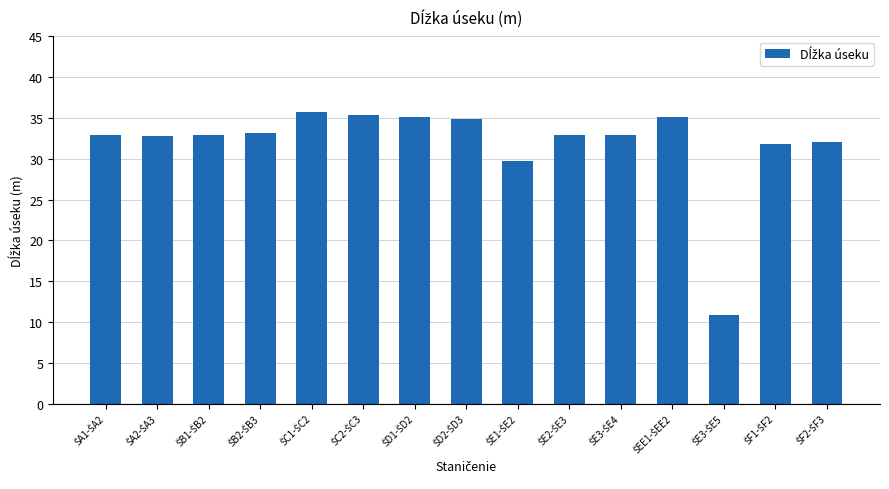

What is the sum of all values?

478.0